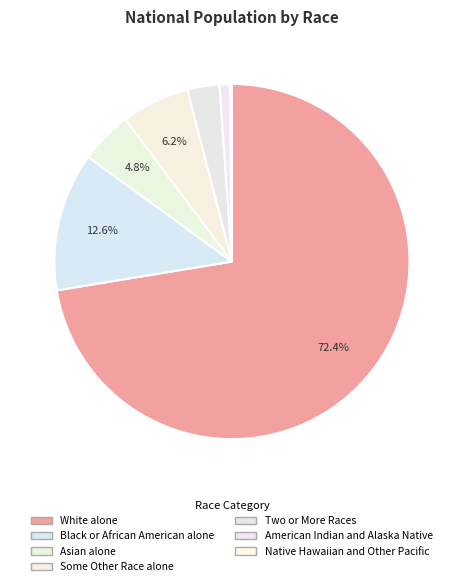

What percentage is the American Indian and Alaska Native slice, to the nearest percent?

1%